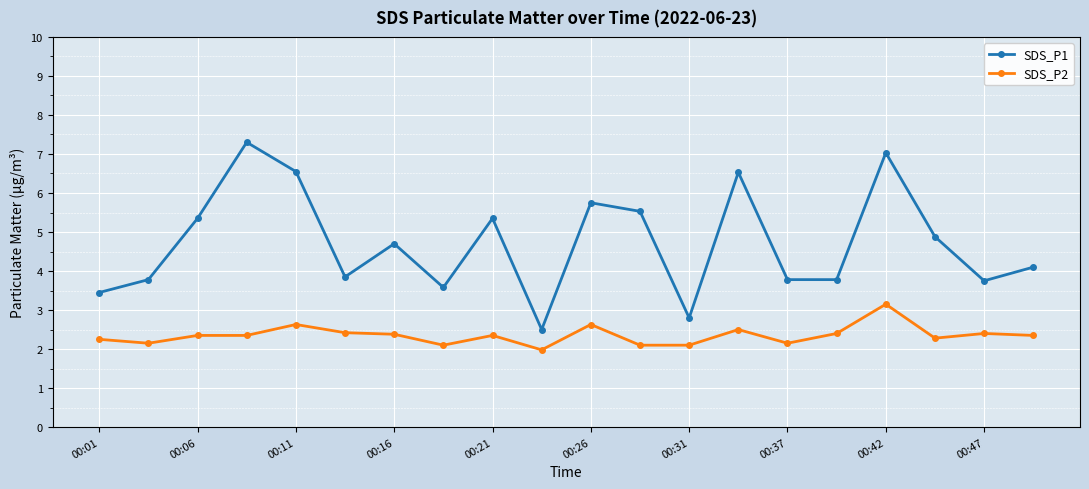

What is the average value of the SDS_P1 series?

4.7